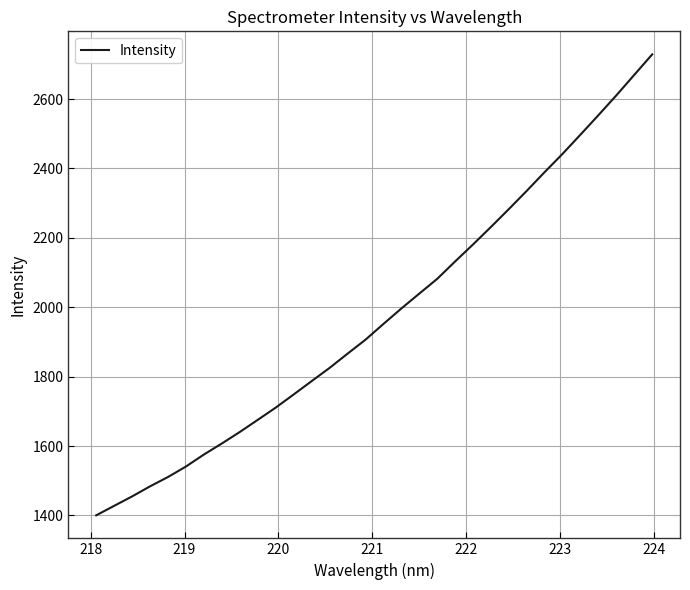

What is the smallest value displayed?

1400.4